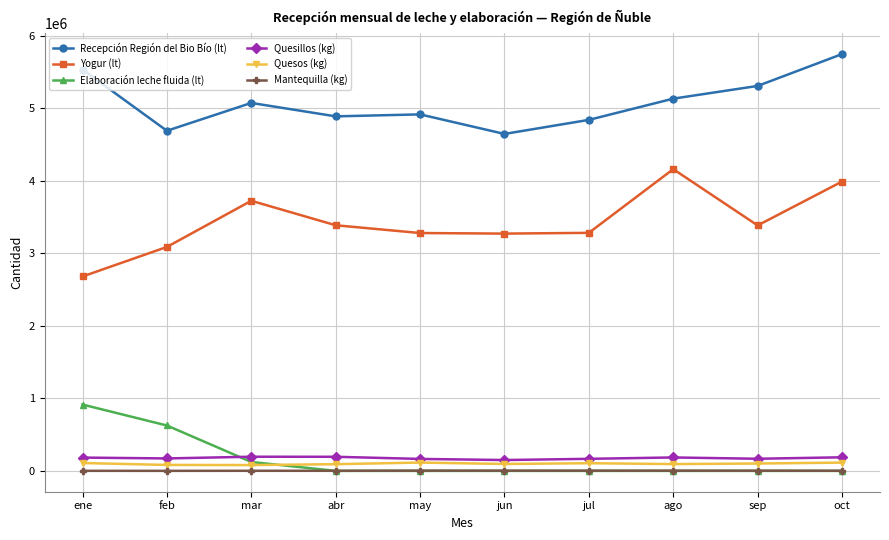

Which series has the largest total across all categories?

Recepción Región del Bio Bío (lt)